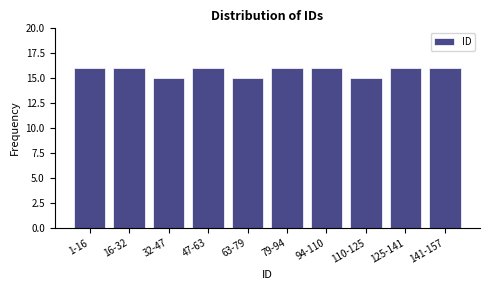

Reading left to right, list all the values displayed in this chart.

1-16=16	16-32=16	32-47=15	47-63=16	63-79=15	79-94=16	94-110=16	110-125=15	125-141=16	141-157=16